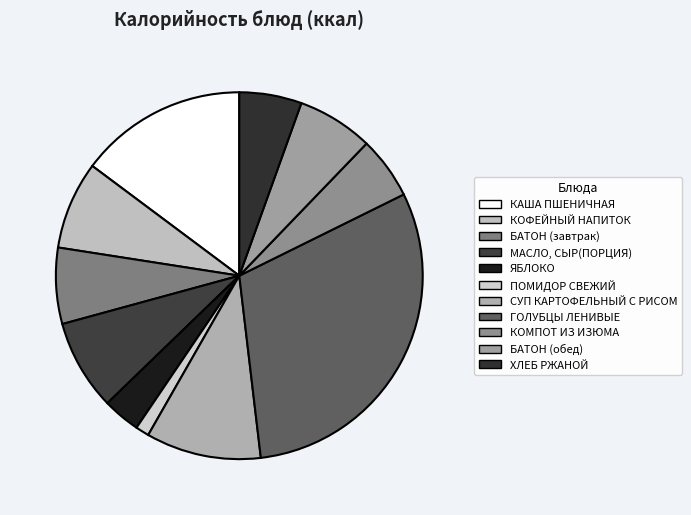

Between ПОМИДОР СВЕЖИЙ and ГОЛУБЦЫ ЛЕНИВЫЕ, which is larger?

ГОЛУБЦЫ ЛЕНИВЫЕ